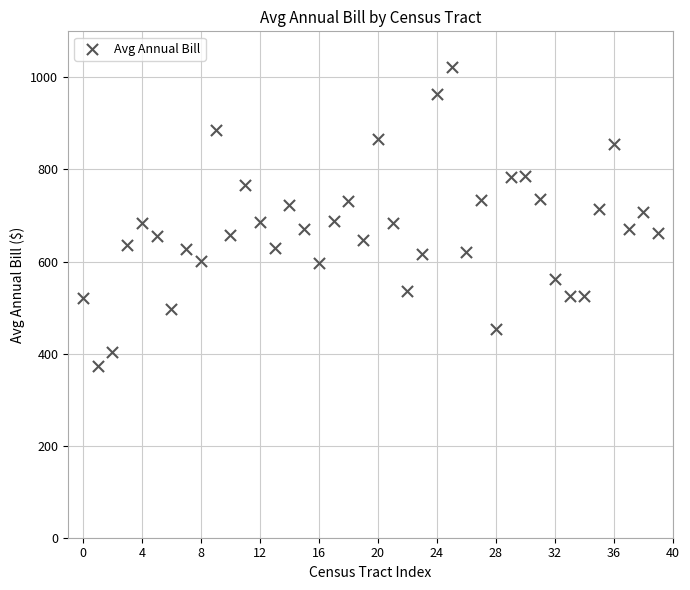

What is the range of Y values (max minus min)?

649.5